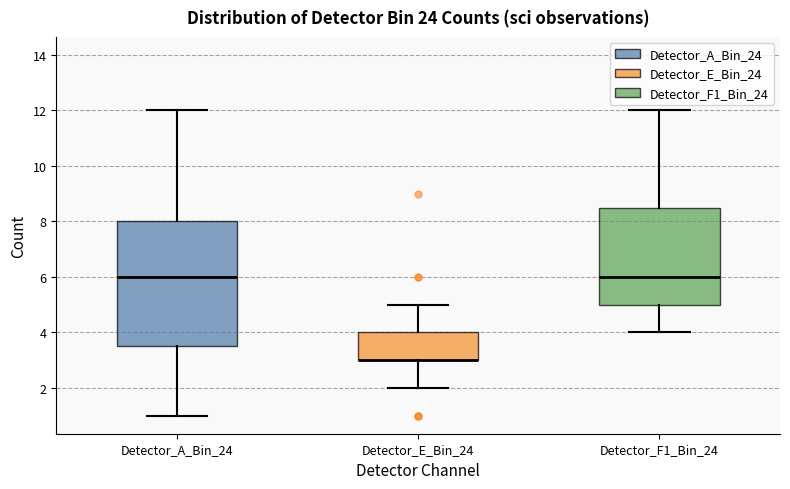

Reading left to right, read every box against the y-axis: the position of its median line, the range the box covers, and the ends of its whiskers. The values are not printed on the chart, so give them approximately, as read against the axis.

Detector_A_Bin_24: median 6.0, box 3.6 to 8.0, whiskers 1.0 to 12.0
Detector_E_Bin_24: median 3.0 (drawn on the box's lower edge), box 3.0 to 4.0, whiskers 2.0 to 5.0
Detector_F1_Bin_24: median 6.0, box 5.0 to 8.6, whiskers 4.0 to 12.0